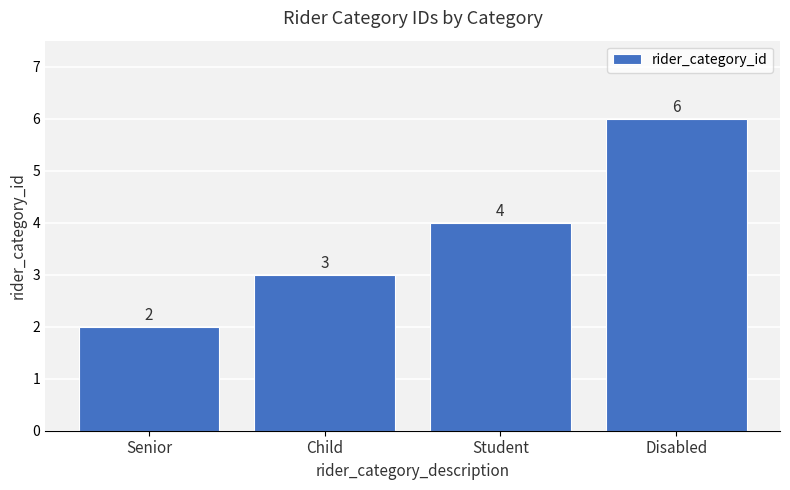

At which label is the value closest to 4?

Student